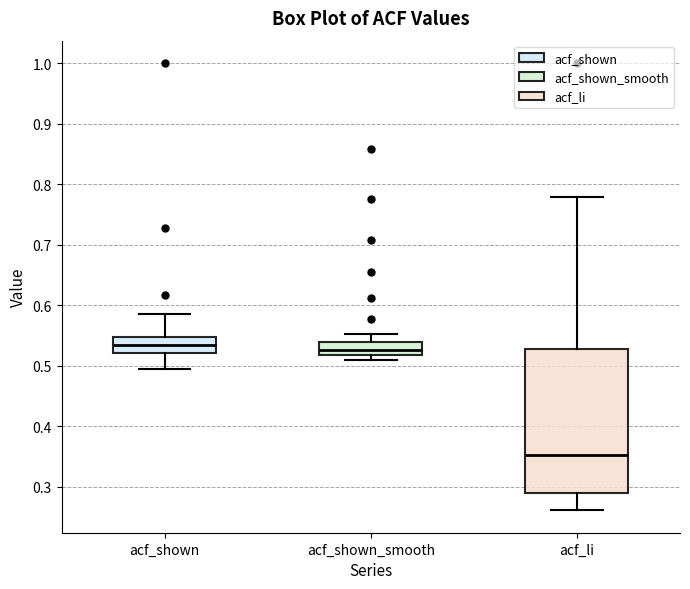

Comparing the boxes themselves (not the whiskers), which one is the tallest?

acf_li